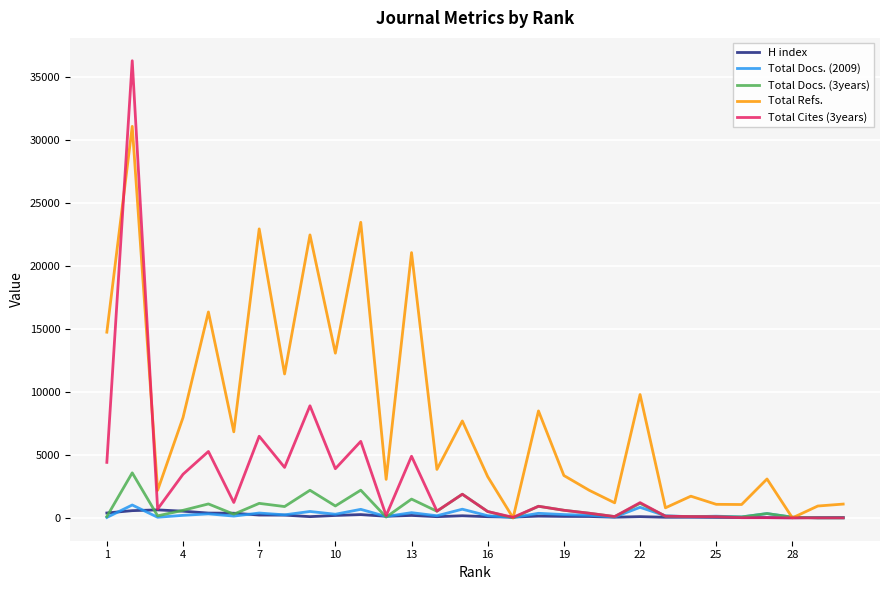

How many distinct data groups are displayed?

5